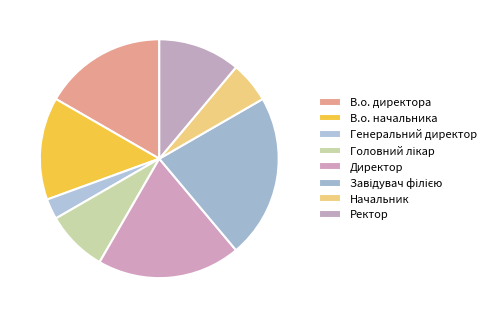

To the nearest percent, what percentage of the pie is Головний лікар?

8%